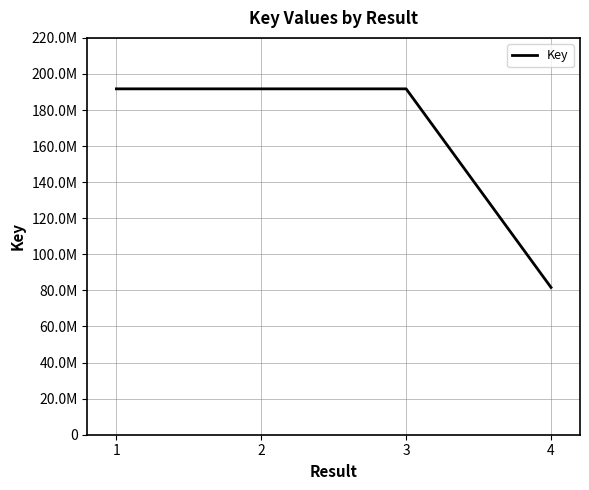

Does the chart have visible grid lines?

Yes